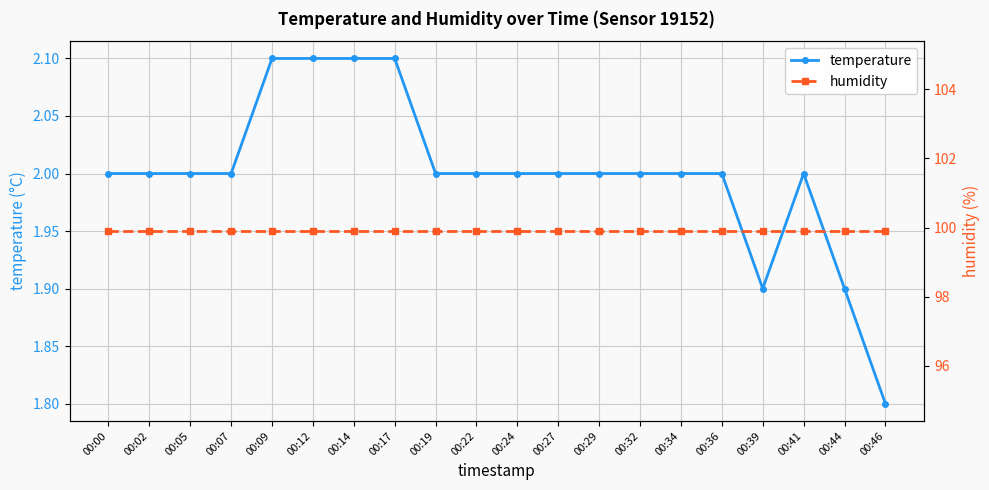

Which series has the largest total across all categories?

humidity